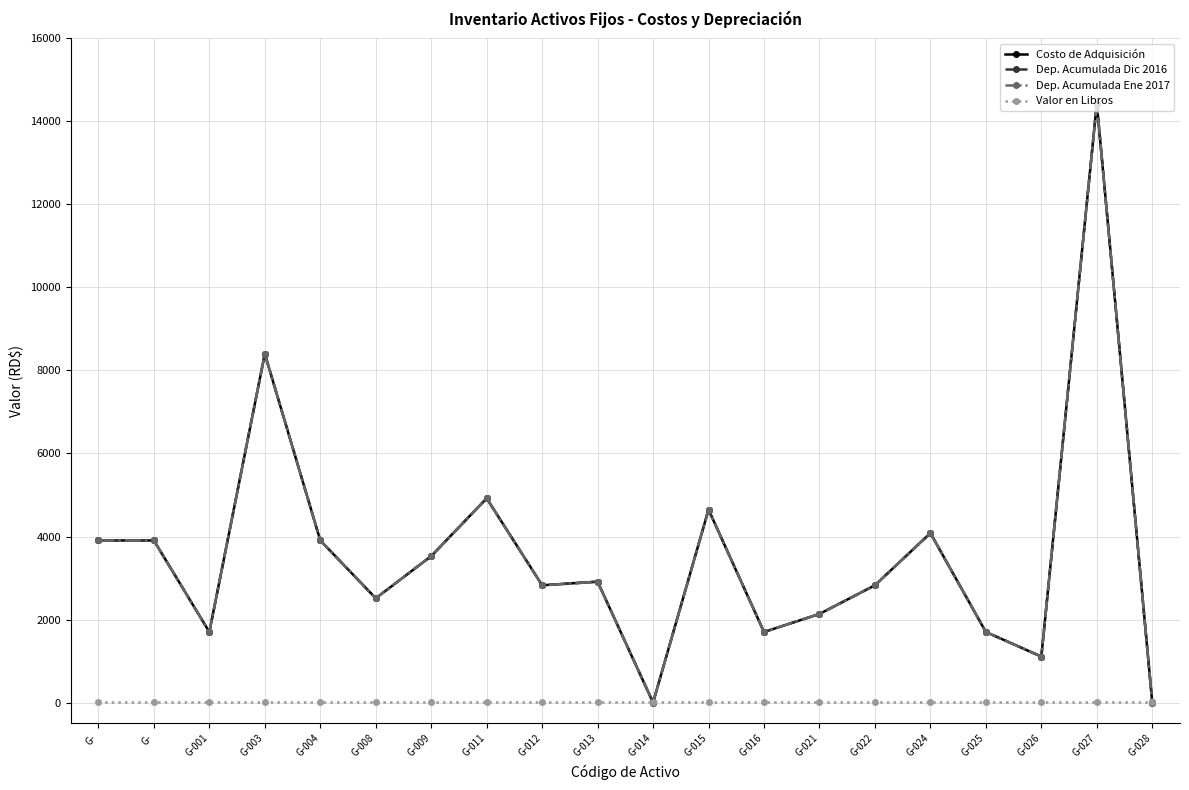

Does the chart have visible grid lines?

Yes